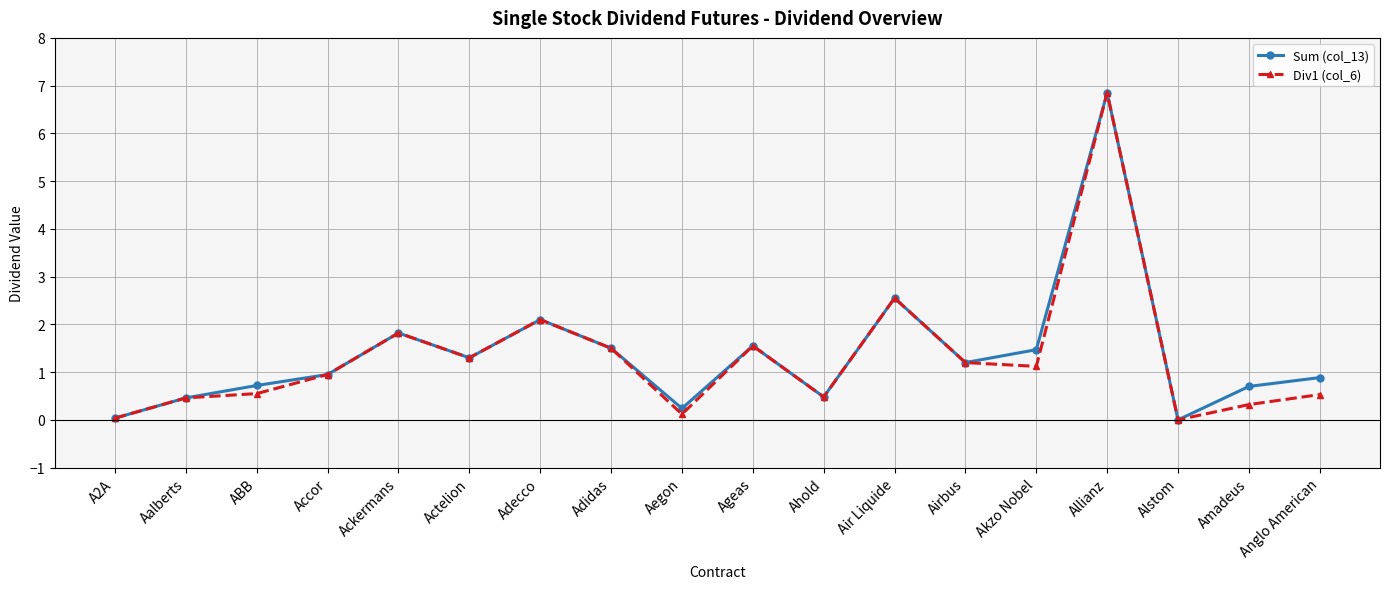

How many values in the Sum (col_13) series exceed 1?

9